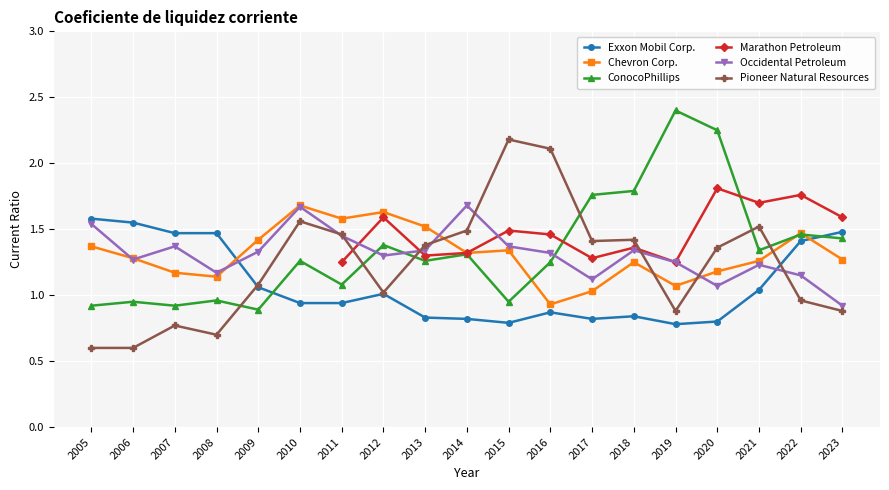

Which category has the highest value across all series?

2019